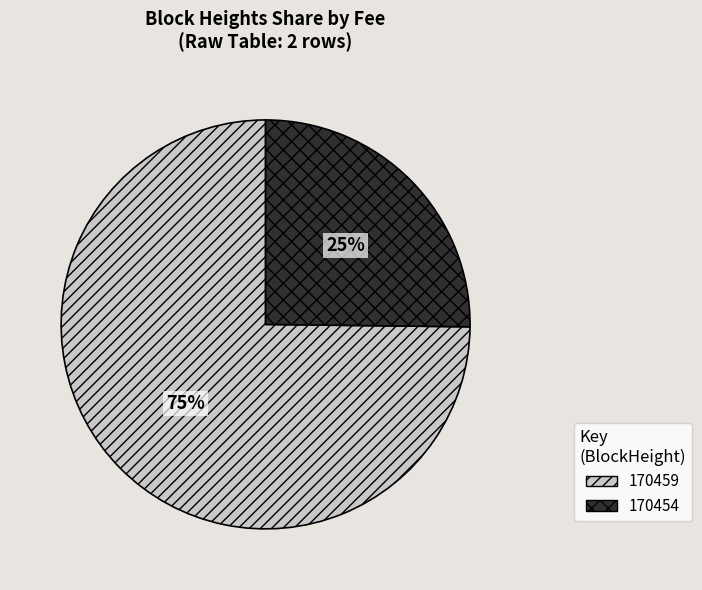

What is the majority slice?

170459